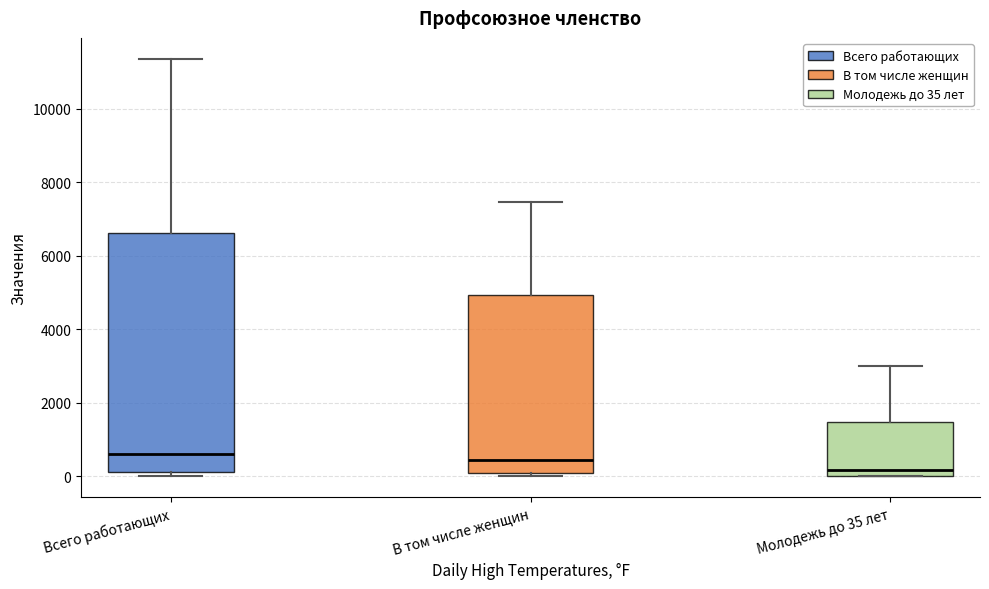

Reading left to right, transcribe this box plot: for each box, give where its median line is, the range the box spans, and where its two whiskers end, as read against the y-axis. The values are not printed on the chart, so give them approximately, as read against the axis.

Всего работающих: median 600, box 200 to 6600, whiskers 0 to 11400
В том числе женщин: median 400, box 0 to 5000, whiskers 0 (just below the box's lower edge) to 7400
Молодежь до 35 лет: median 200, box 0 to 1400, whiskers 0 to 3000